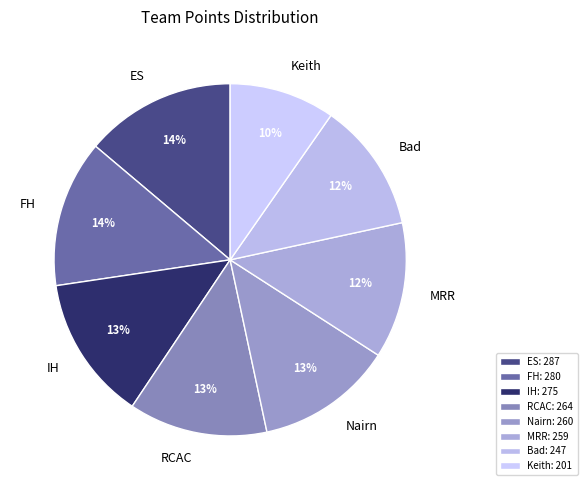

True or false: MRR accounts for 12% of the total.

True